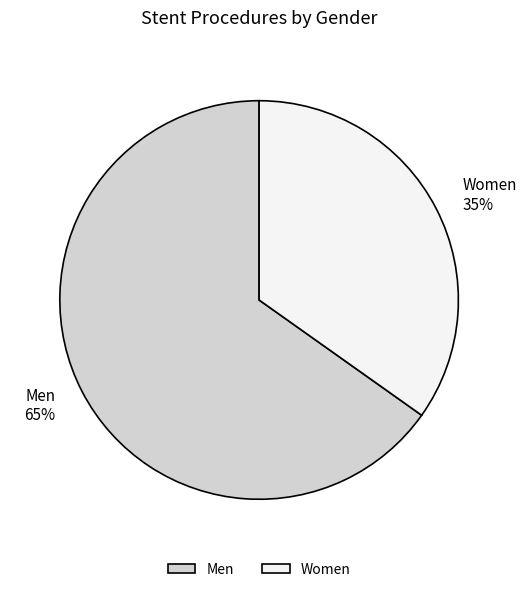

Which slice represents more than half of the pie?

Men